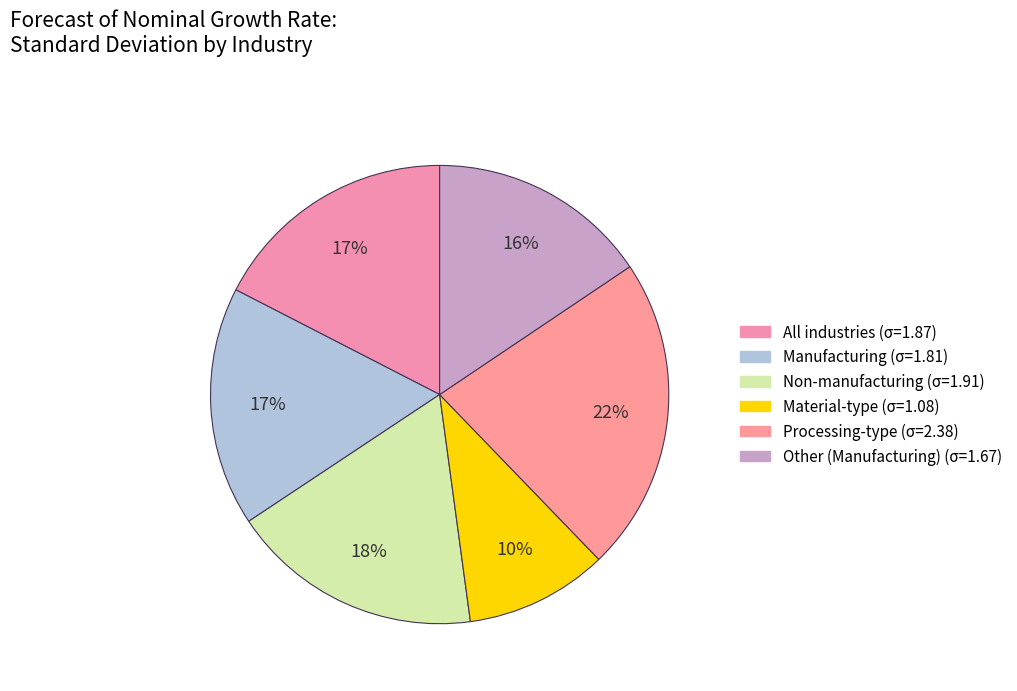

How many slices are in this pie chart?

6